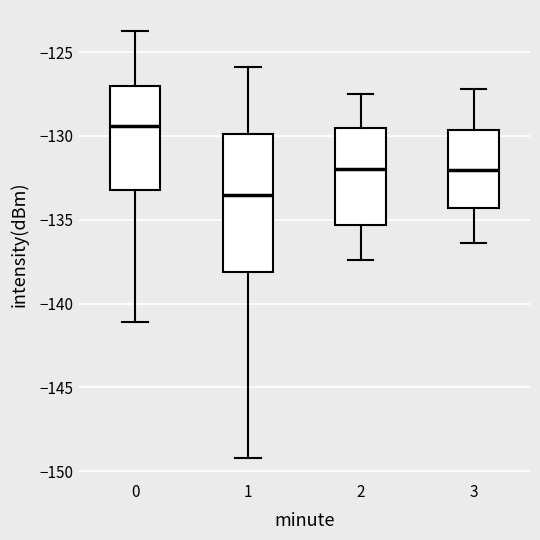

Which box's median line is the highest?

0